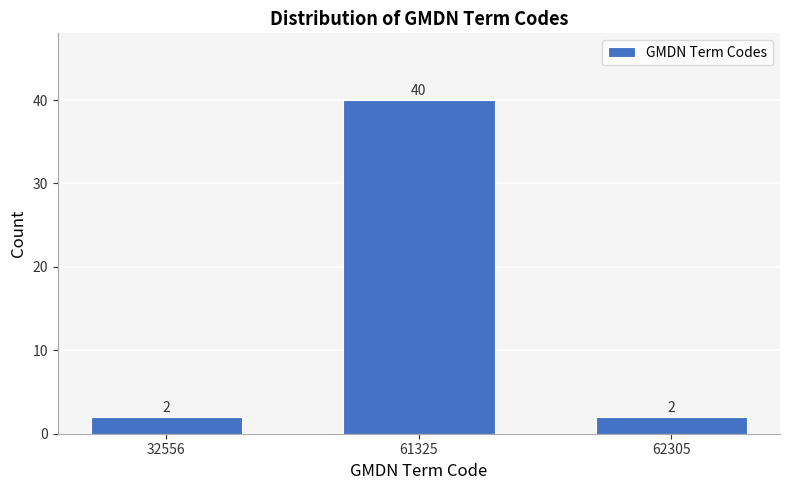

Reading right to left, list all the values displayed in this chart.

62305=2	61325=40	32556=2